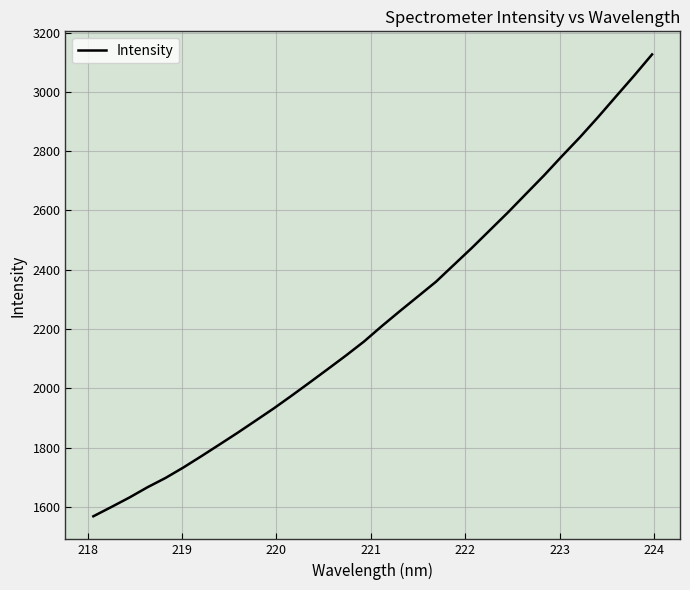

What is the smallest value displayed?

1568.3